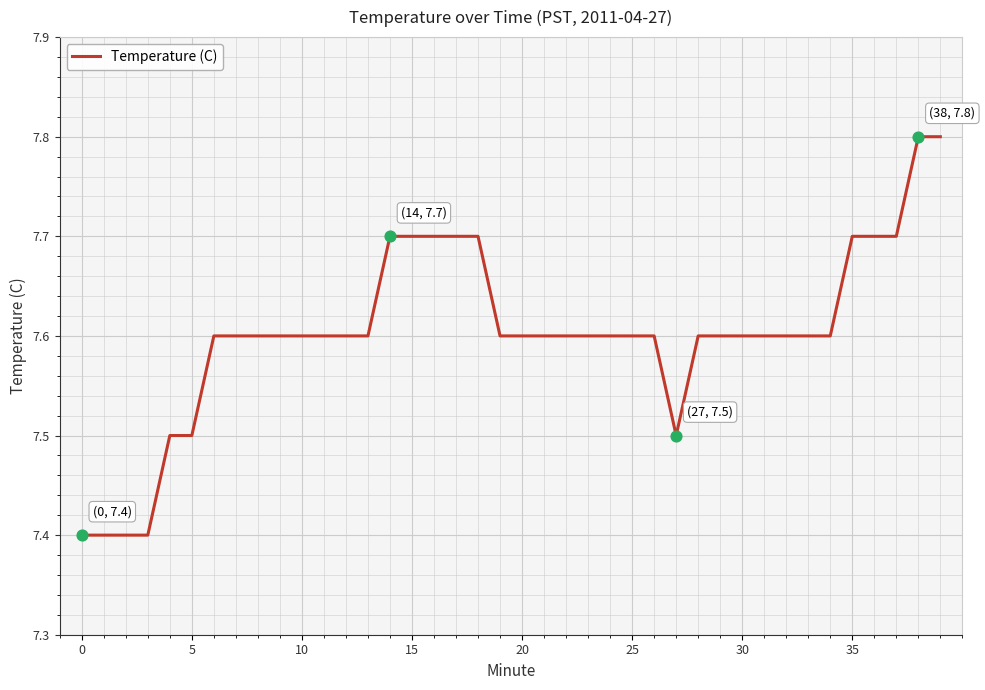

What is the smallest value displayed?

7.4